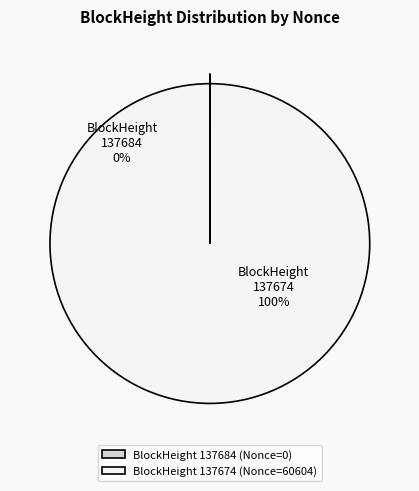

What is the change in value from 137684 to 137674?

+60604